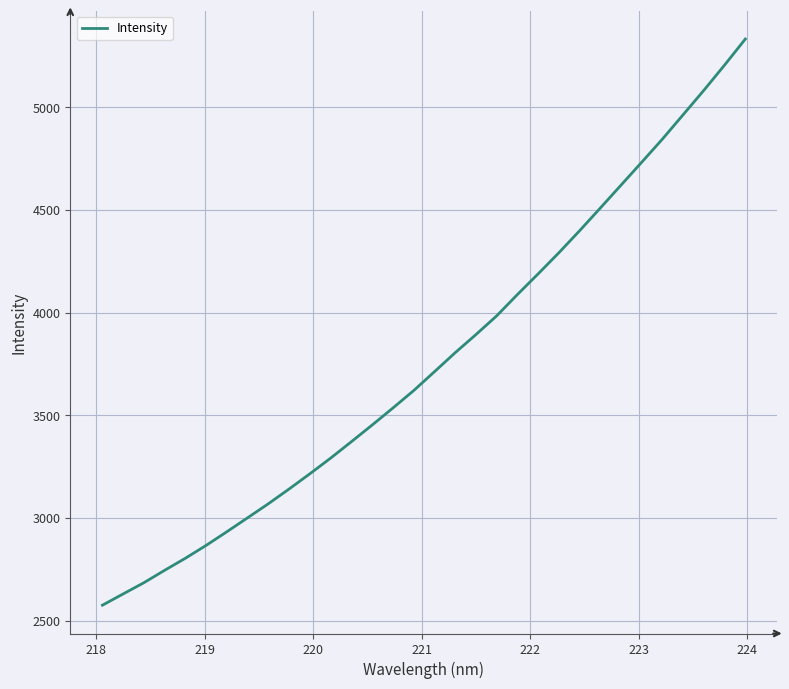

What is the maximum value shown in the chart?

5332.3